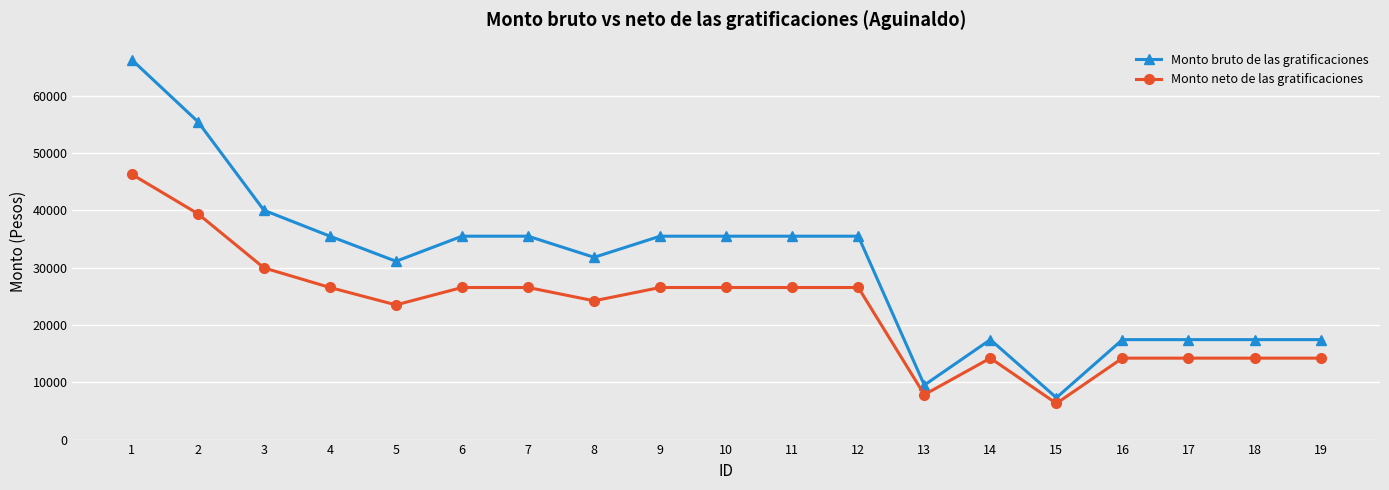

Rank the series by their maximum value, from highest to lowest.

Monto bruto de las gratificaciones, Monto neto de las gratificaciones